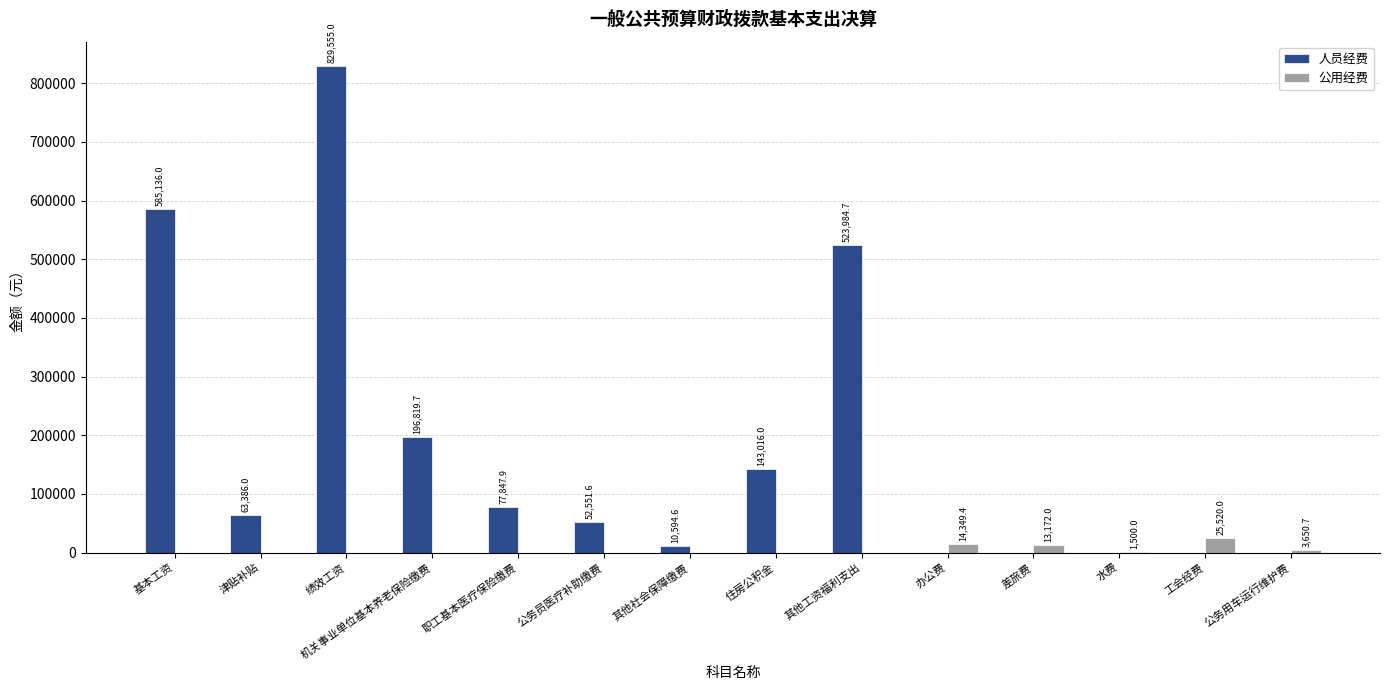

What is the maximum value for 人员经费?

829555.0